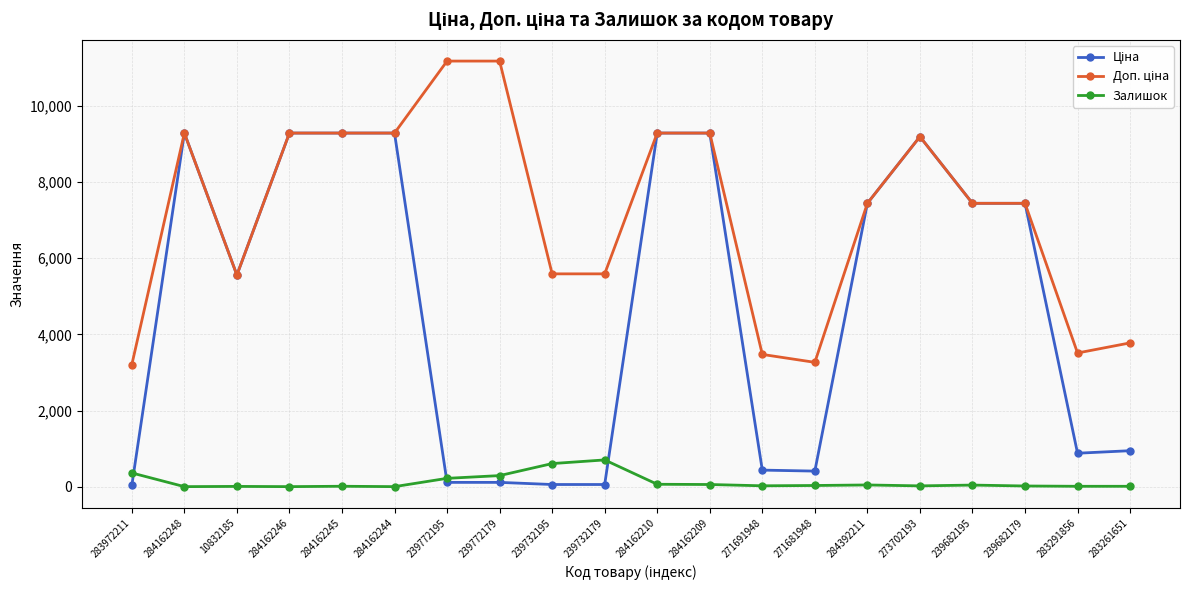

What is the greatest value displayed?

11182.0